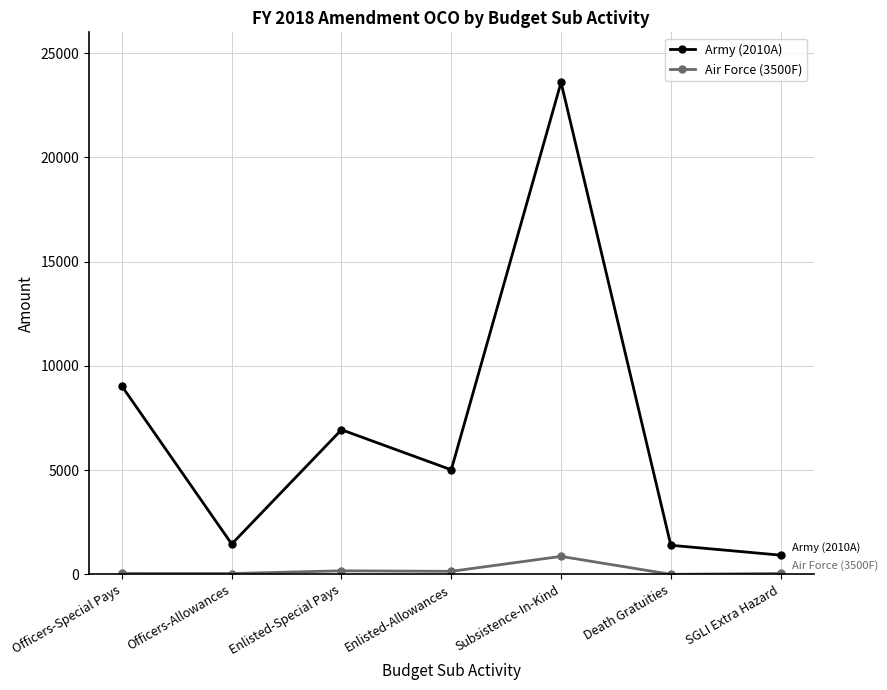

The Army (2010A) series shows 3692 at Officers-Special Pays. True or false?

False